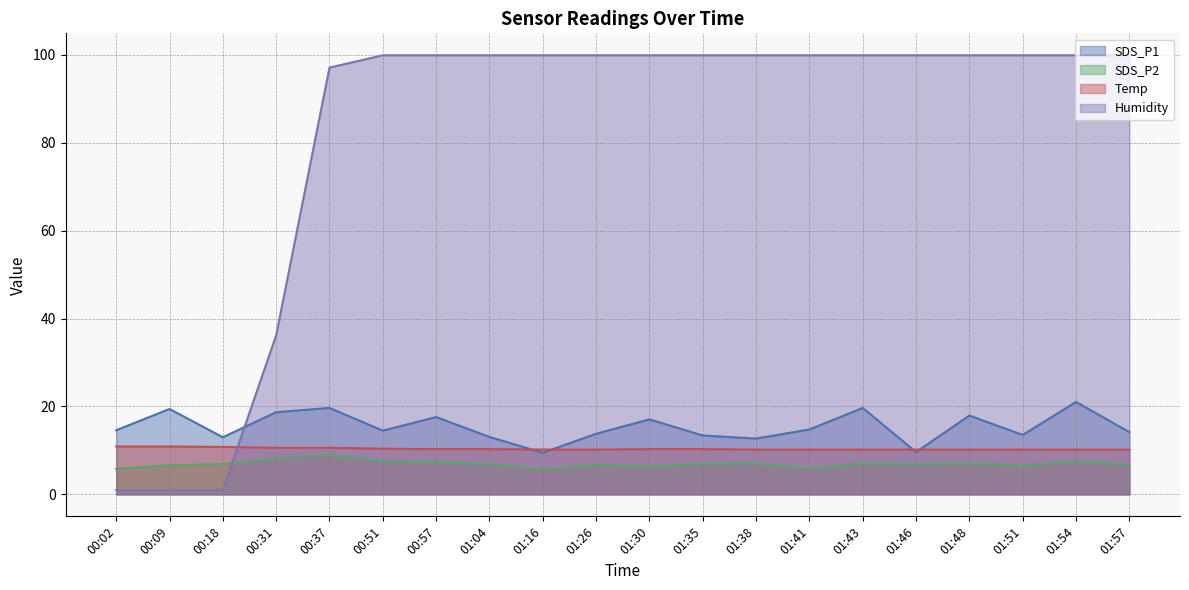

Reading left to right, transcribe all the data shown in this chart.

SDS_P1: 00:02=14.6	00:09=19.4	00:18=13.0	00:31=18.7	00:37=19.7	00:51=14.5	00:57=17.6	01:04=13.1	01:16=9.5	01:26=13.8	01:30=17.1	01:35=13.4	01:38=12.7	01:41=14.8	01:43=19.7	01:46=9.6	01:48=17.9	01:51=13.5	01:54=21.0	01:57=14.2
SDS_P2: 00:02=5.8	00:09=6.6	00:18=6.9	00:31=8.2	00:37=9.0	00:51=7.5	00:57=7.4	01:04=6.9	01:16=5.7	01:26=6.7	01:30=6.3	01:35=7.0	01:38=7.1	01:41=5.8	01:43=7.0	01:46=6.8	01:48=7.0	01:51=6.5	01:54=7.5	01:57=6.7
Temp: 00:02=10.9	00:09=10.9	00:18=10.8	00:31=10.6	00:37=10.6	00:51=10.4	00:57=10.3	01:04=10.3	01:16=10.2	01:26=10.2	01:30=10.3	01:35=10.3	01:38=10.2	01:41=10.2	01:43=10.2	01:46=10.2	01:48=10.2	01:51=10.2	01:54=10.2	01:57=10.2
Humidity: 00:02=1.0	00:09=1.0	00:18=1.0	00:31=36.2	00:37=97.1	00:51=99.9	00:57=99.9	01:04=99.9	01:16=99.9	01:26=99.9	01:30=99.9	01:35=99.9	01:38=99.9	01:41=99.9	01:43=99.9	01:46=99.9	01:48=99.9	01:51=99.9	01:54=99.9	01:57=99.9